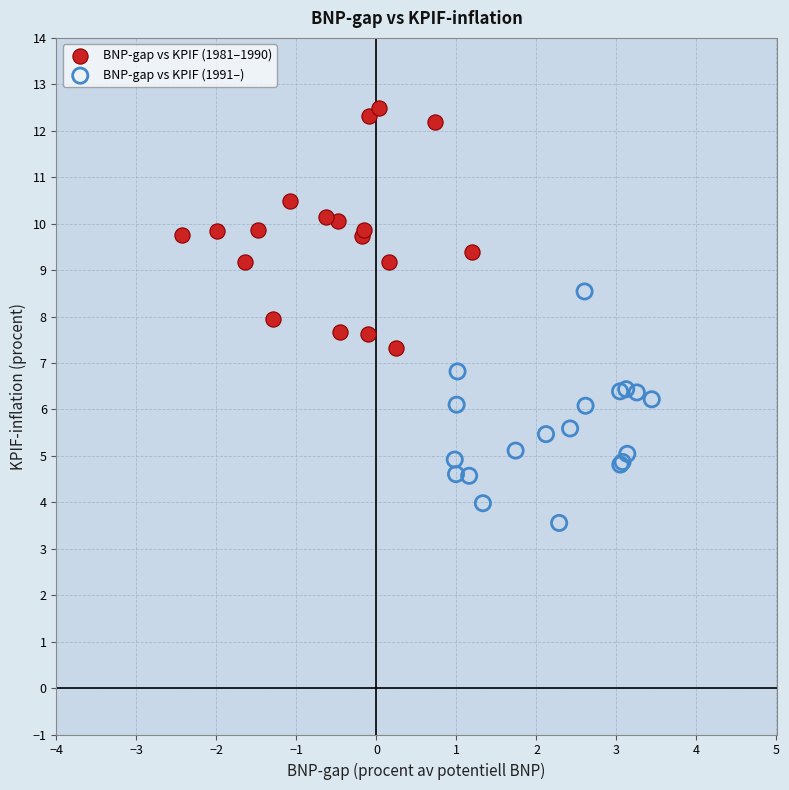

Which series reaches the maximum Y coordinate?

BNP-gap vs KPIF (1981–1990)